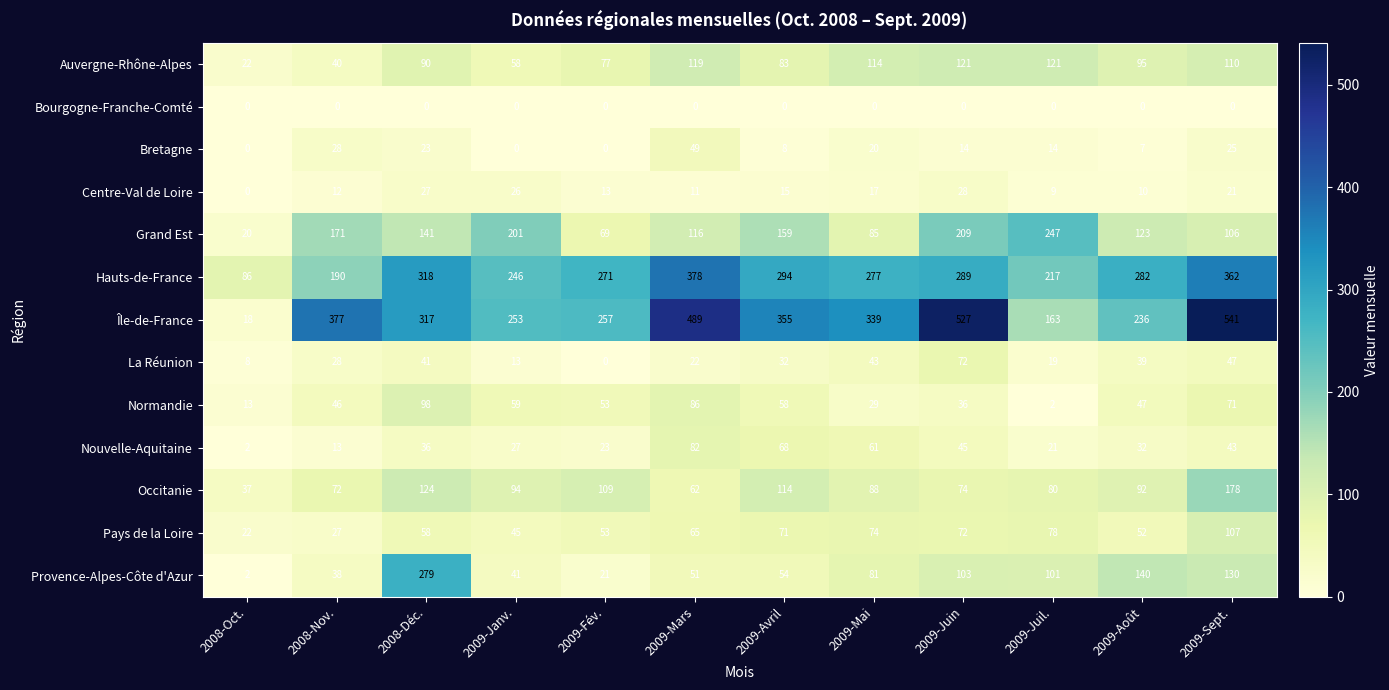

How many series are shown in this chart?

13